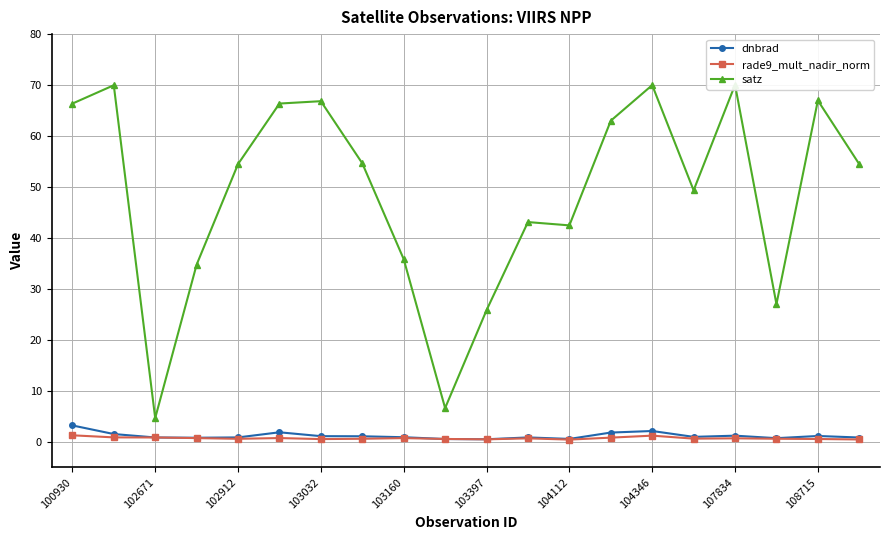

What is the highest value of the dnbrad series?

3.2